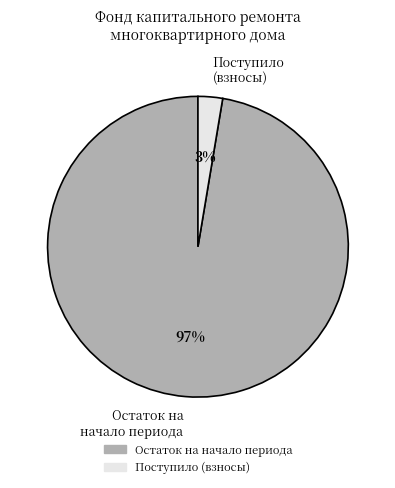

The Поступило (взносы) slice represents 3% of the pie. True or false?

True